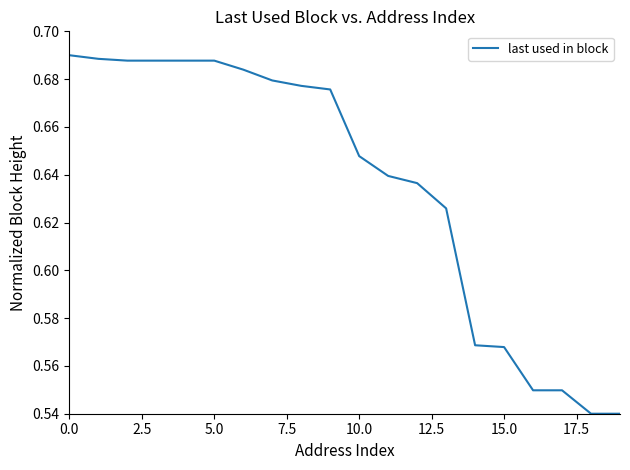

What is the difference between the second highest and minimum values?

0.1